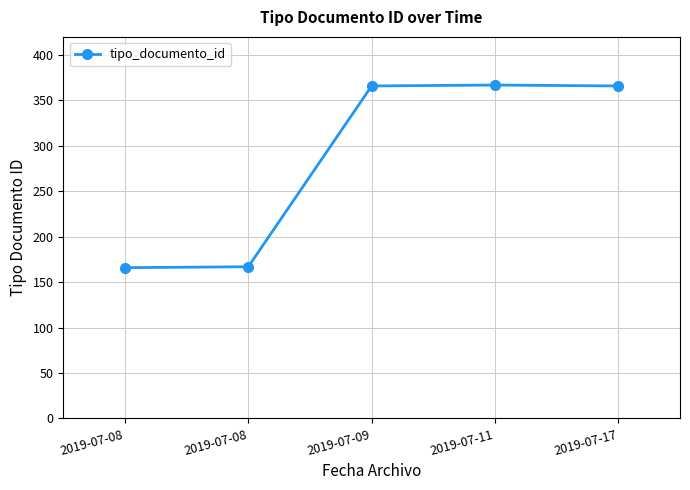

What is the average value?

286